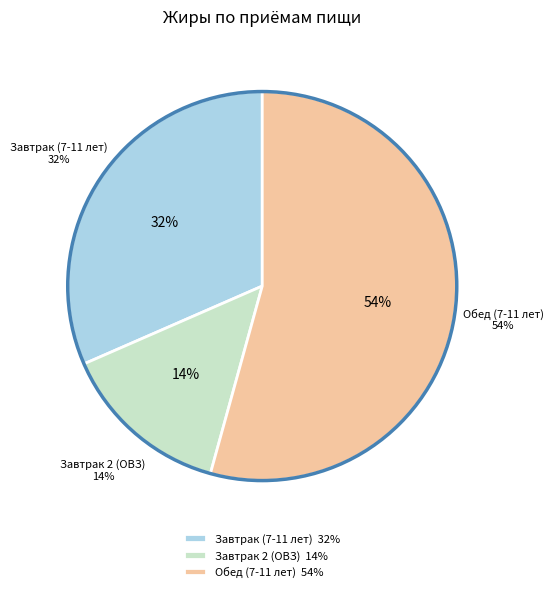

Count the number of slices in the pie.

3